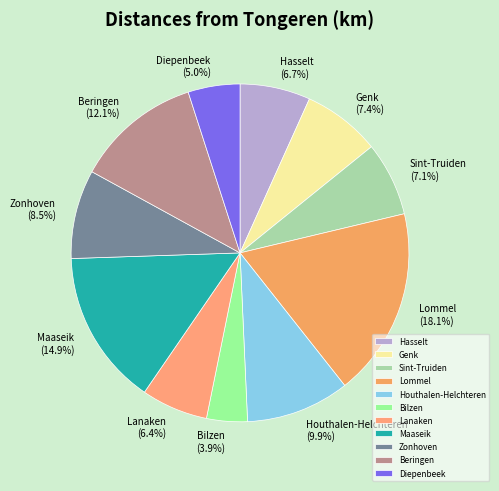

True or false: Beringen accounts for 19% of the total.

False